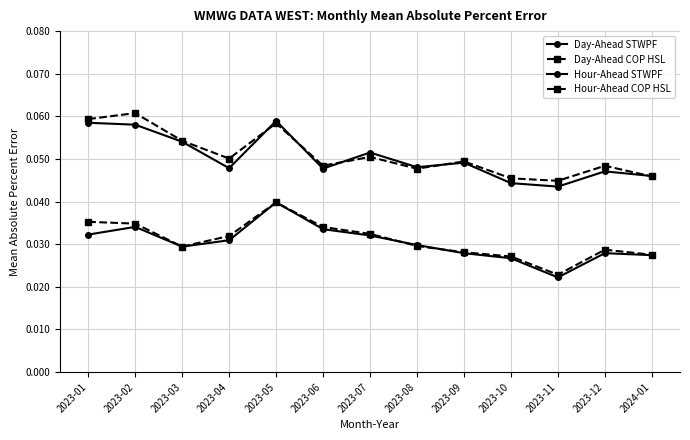

Which has a higher value, 2023-02 or 2023-01?

2023-01